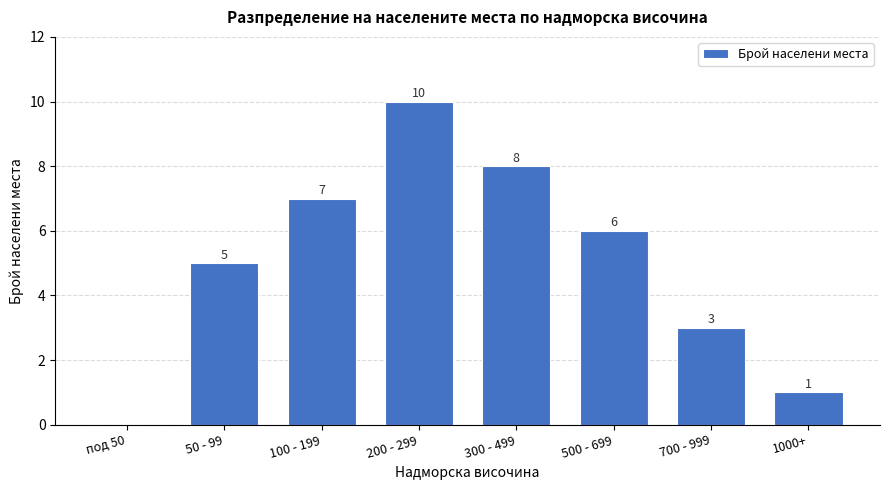

Reading left to right, extract all data points from this chart.

под 50=0	50 - 99=5	100 - 199=7	200 - 299=10	300 - 499=8	500 - 699=6	700 - 999=3	1000+=1